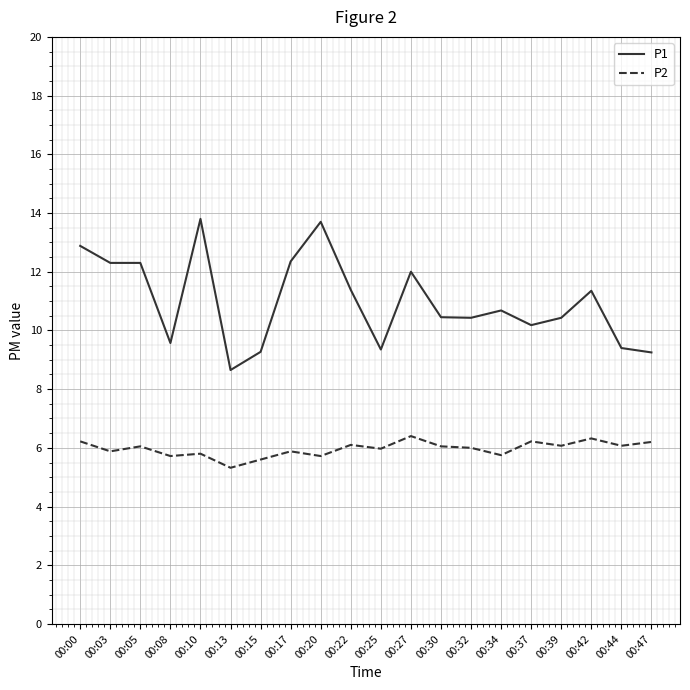

At which label is P2 closest to 5?

00:13